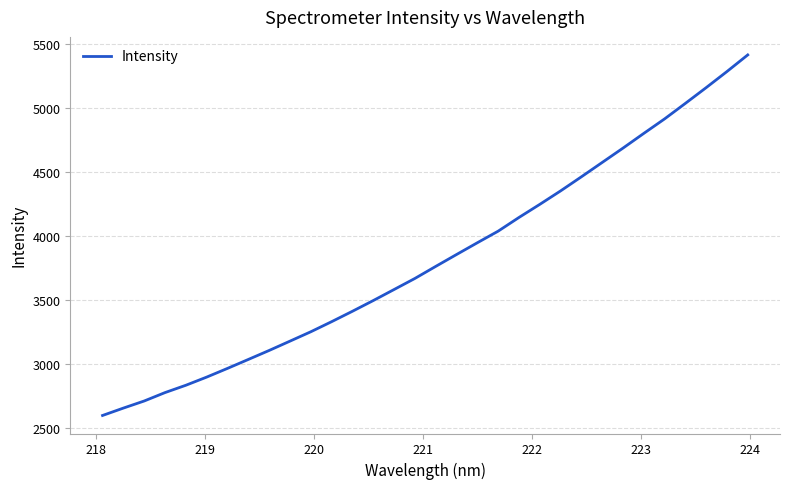

What is the average value?

3819.8